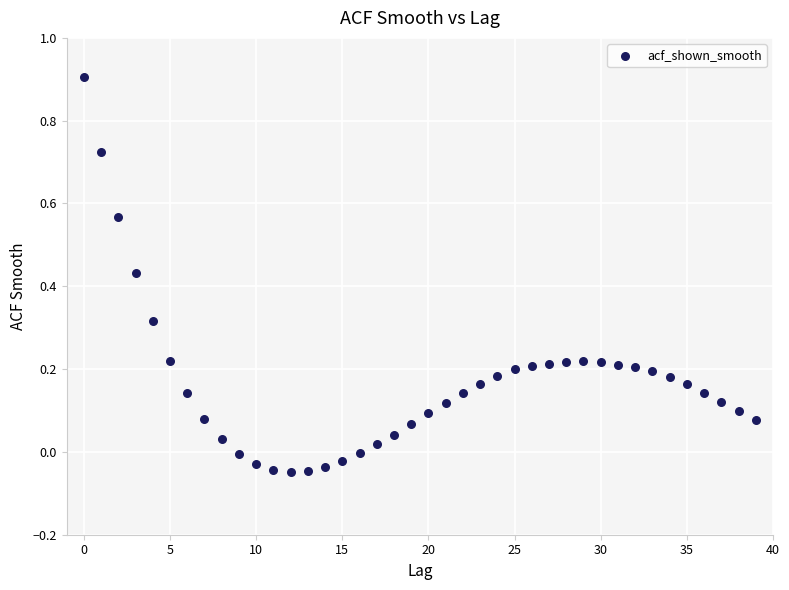

What is the range of Y values (max minus min)?

1.0